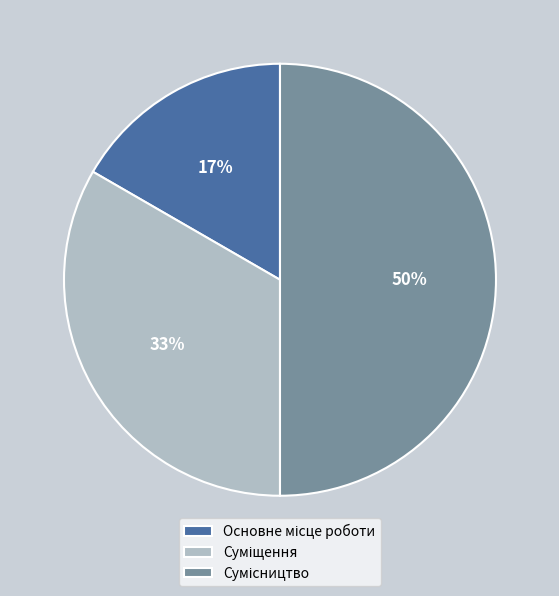

To the nearest percent, what is the average slice percentage?

33%